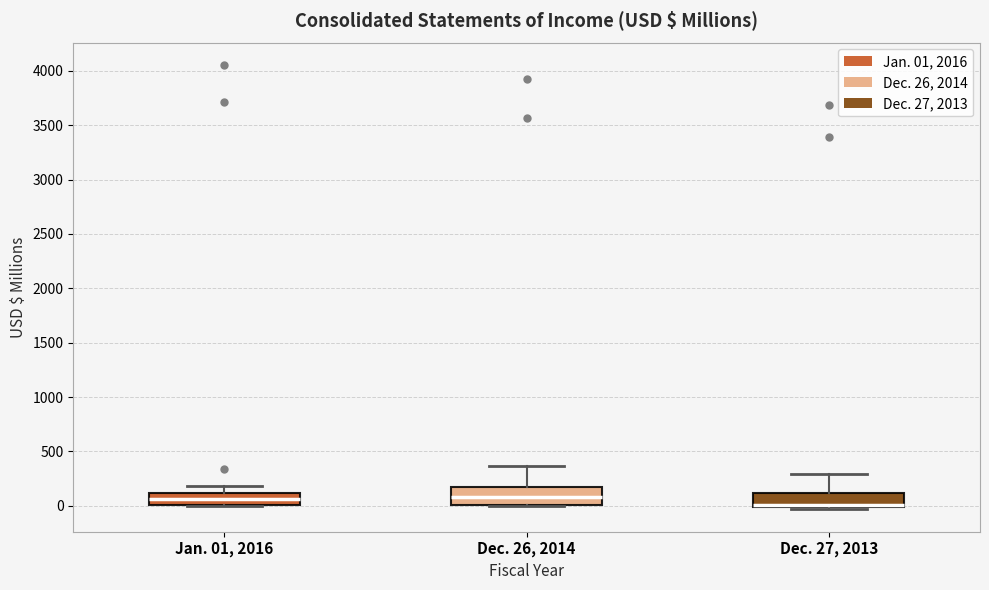

Which box's median line is the lowest?

Dec. 27, 2013